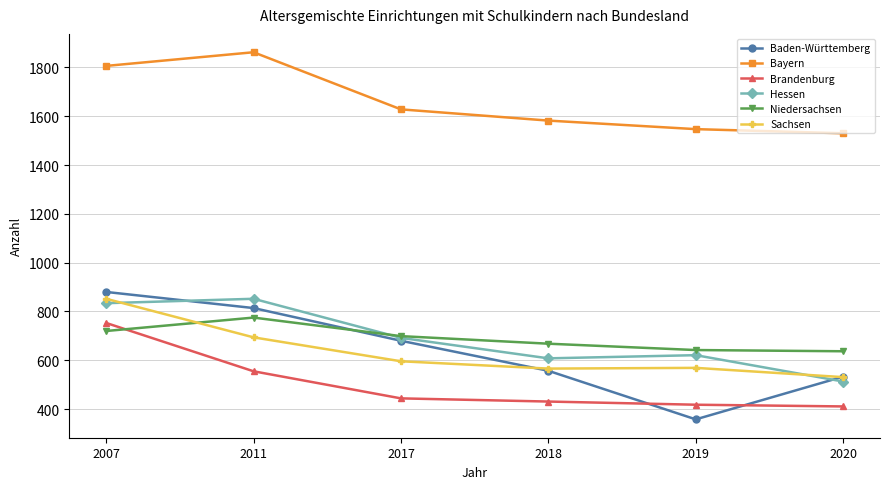

Read the Sachsen value at 2017, to the nearest 50.

600